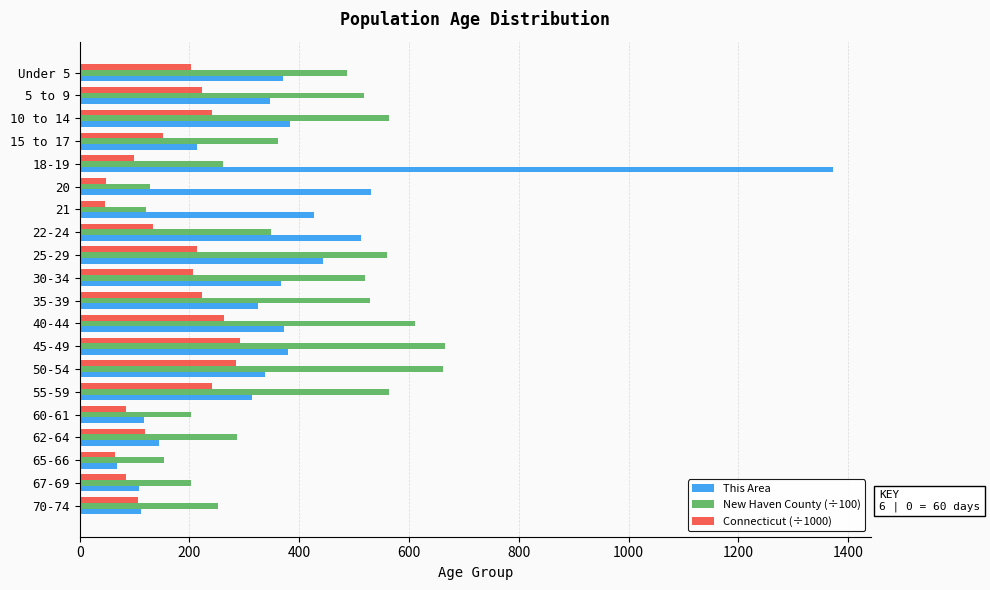

Rank the series by their maximum value, from highest to lowest.

This Area, New Haven County (÷100), Connecticut (÷1000)